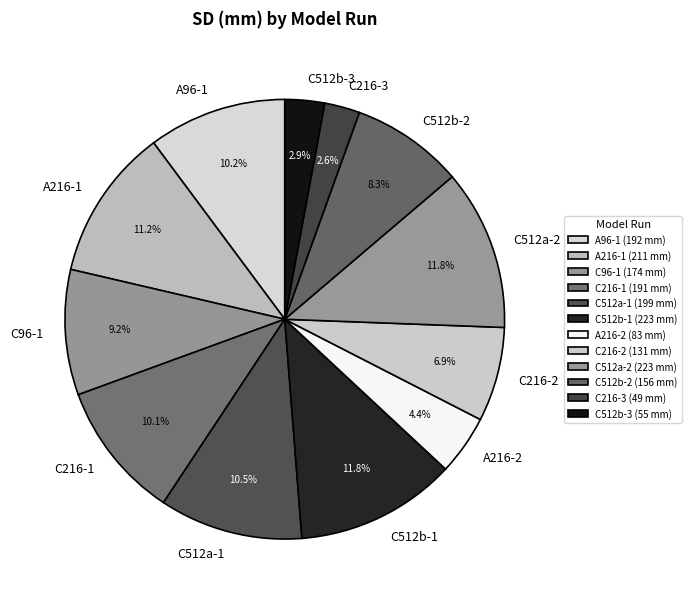

Approximately how many times larger is the value at A96-1 compared to C512b-3?

3.5